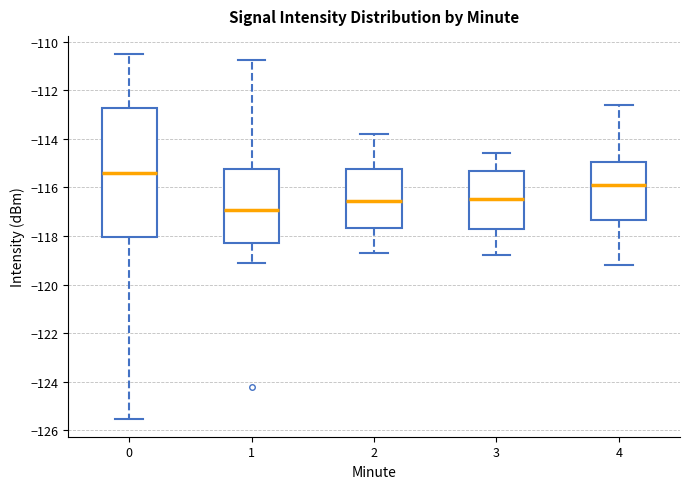

Reading left to right, read every box against the y-axis: the position of its median line, the range the box covers, and the ends of its whiskers. The values are not printed on the chart, so give them approximately, as read against the axis.

0: median -115.4, box -118.0 to -112.8, whiskers -125.6 to -110.6
1: median -117.0, box -118.2 to -115.2, whiskers -119.0 to -110.8
2: median -116.6, box -117.6 to -115.2, whiskers -118.6 to -113.8
3: median -116.4, box -117.6 to -115.4, whiskers -118.8 to -114.6
4: median -115.8, box -117.4 to -115.0, whiskers -119.2 to -112.6